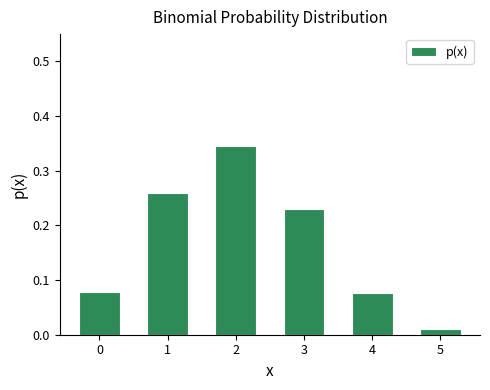

At which label is the value closest to 0?

5